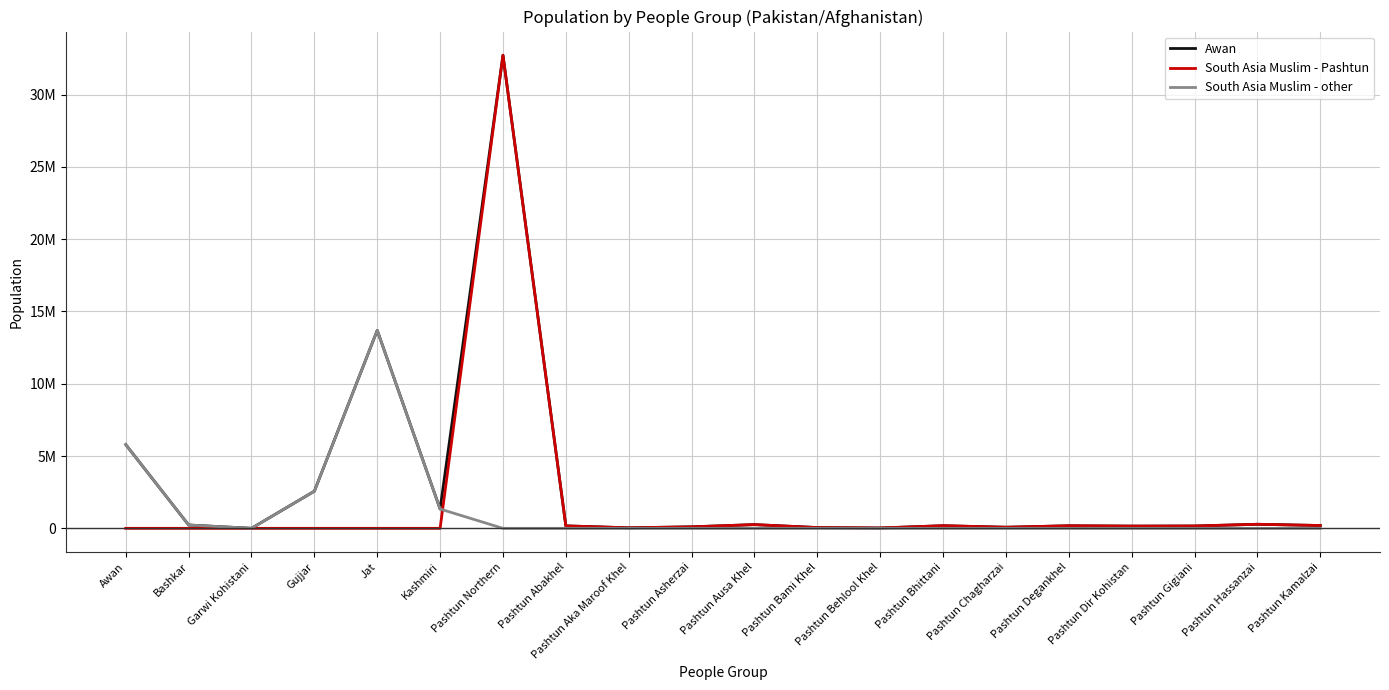

At which label does South Asia Muslim - Pashtun reach its minimum?

Awan